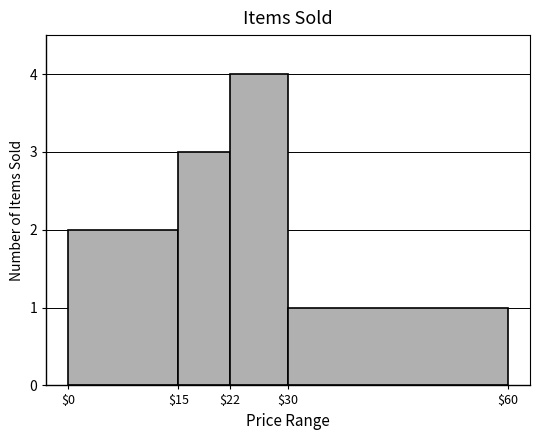

Over which range of the x-axis is the bar tallest?

$22 to $30